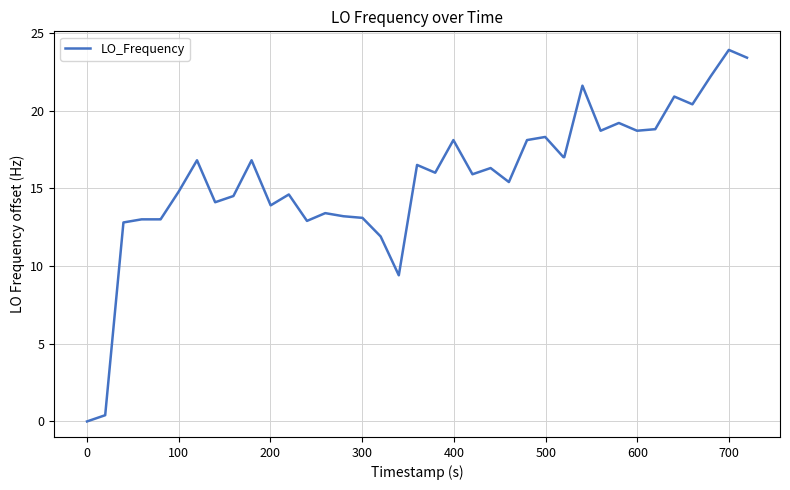

How many lines are shown in the chart?

1